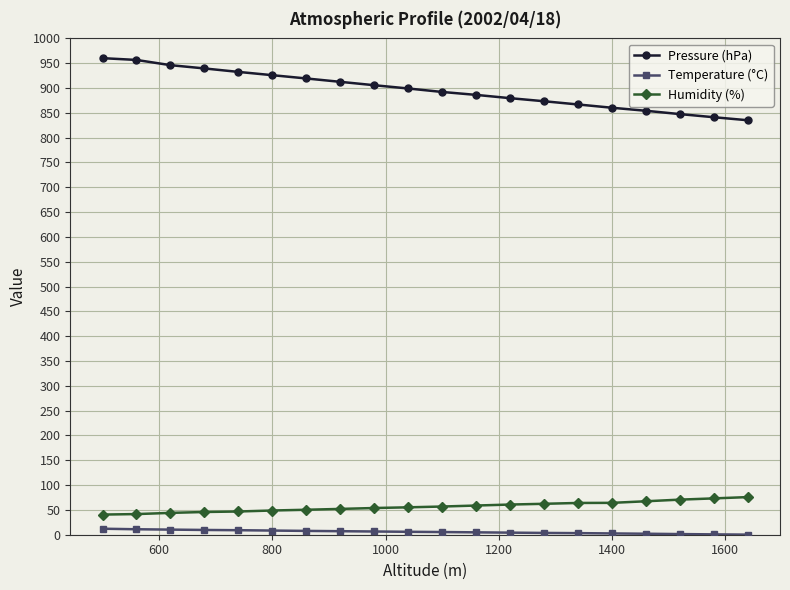

What is the sum of all Pressure (hPa) values?

17933.9